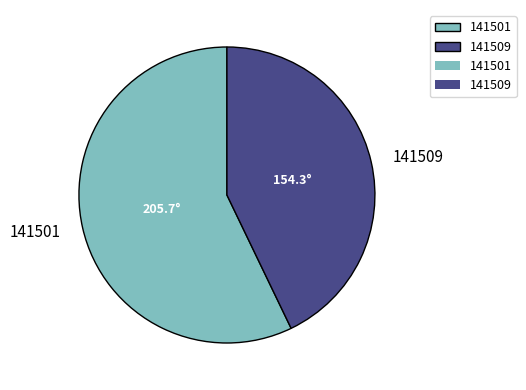

Rank the categories by value from lowest to highest.

141509, 141501